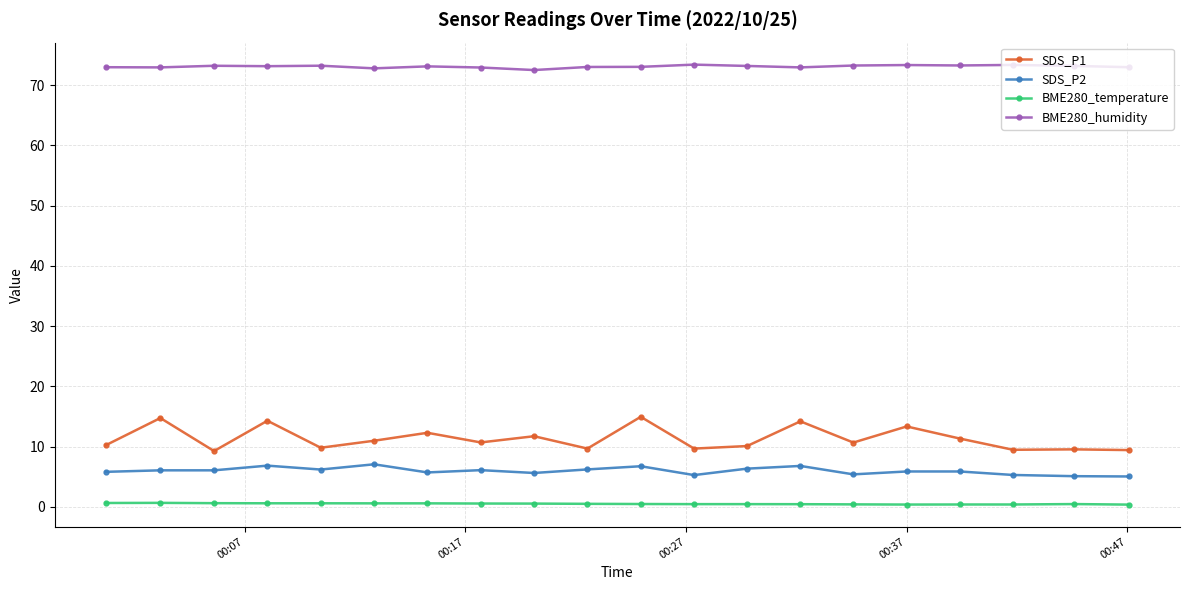

Which series has the largest total across all categories?

BME280_humidity